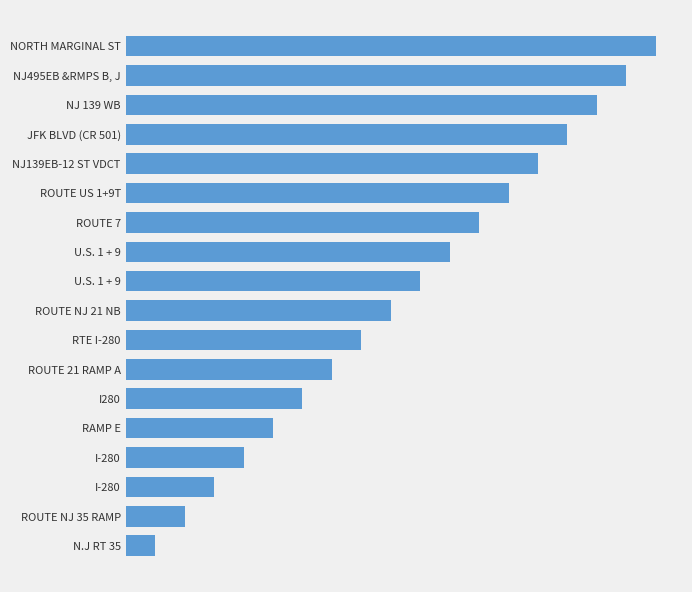

Are the bars horizontal?

Yes